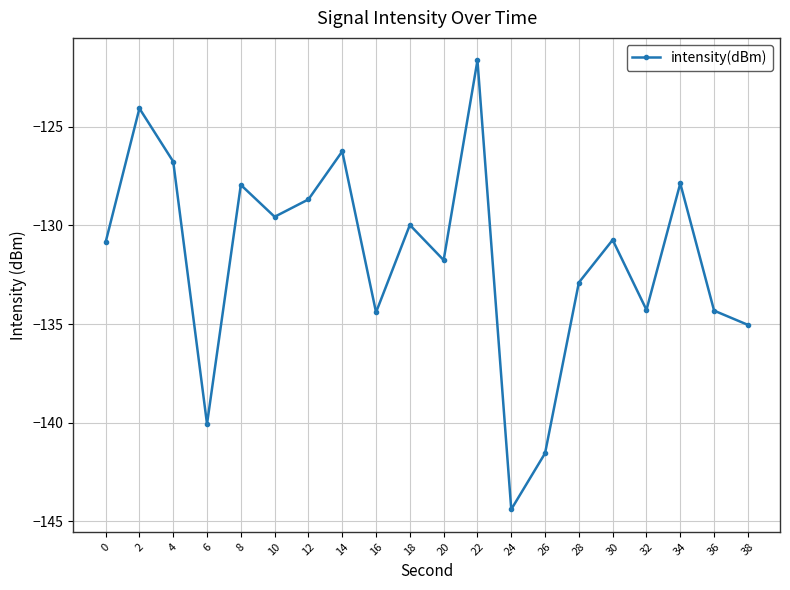

What value does the data have at 16?

-134.4